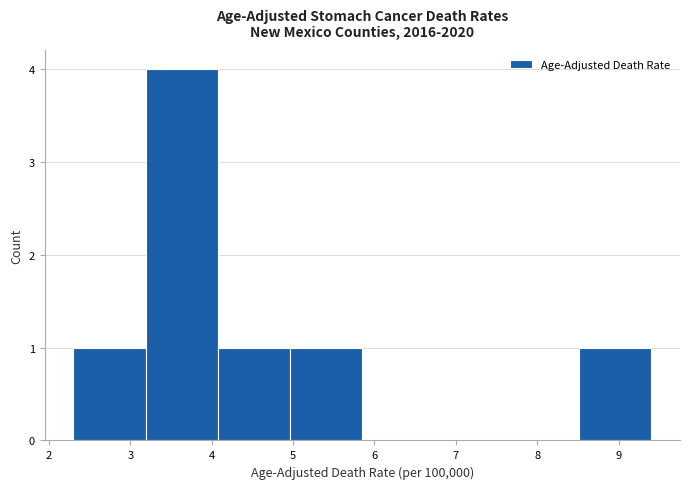

Over which range of the x-axis is the bar tallest?

3.2 to 4.1